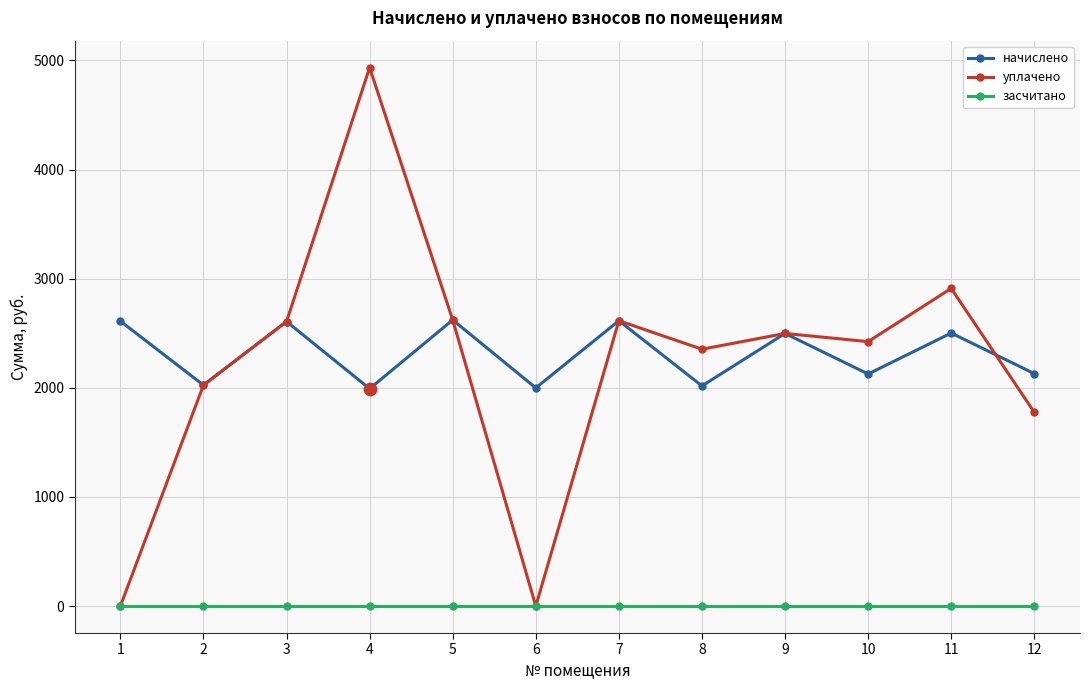

Between 1 and 12, which series saw the biggest shift?

уплачено